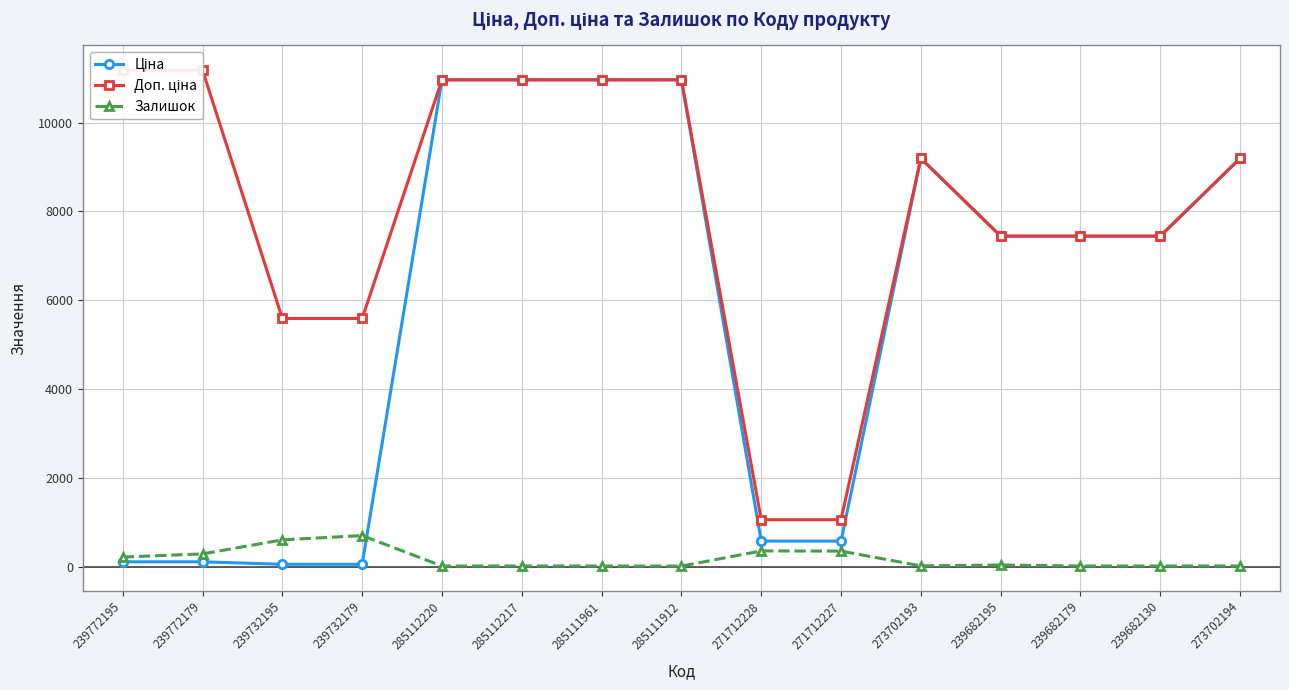

What is the sum of the Залишок values at 273702193 and 273702194?

38.0